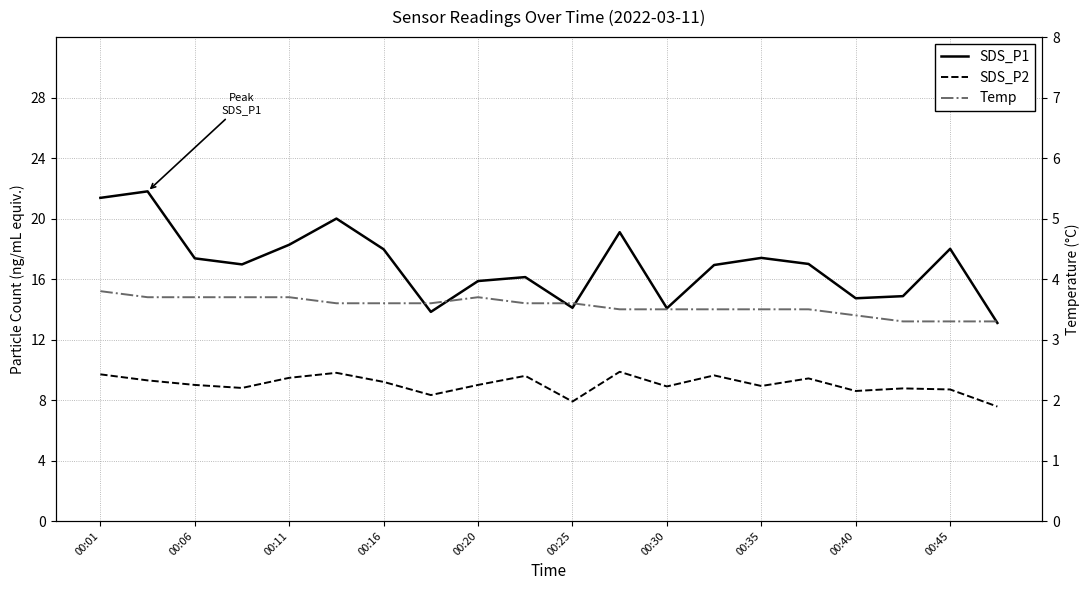

How many interior local valleys does the SDS_P2 series have?

6